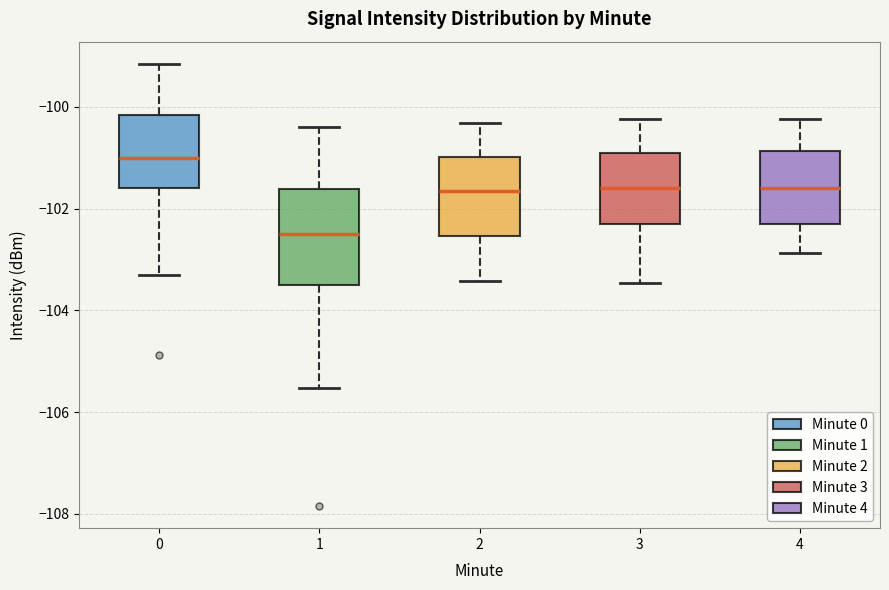

Where does the lower whisker of the box at x = 0 end on the y-axis? The values are not printed on the chart, so give them approximately, as read against the axis.

-103.2